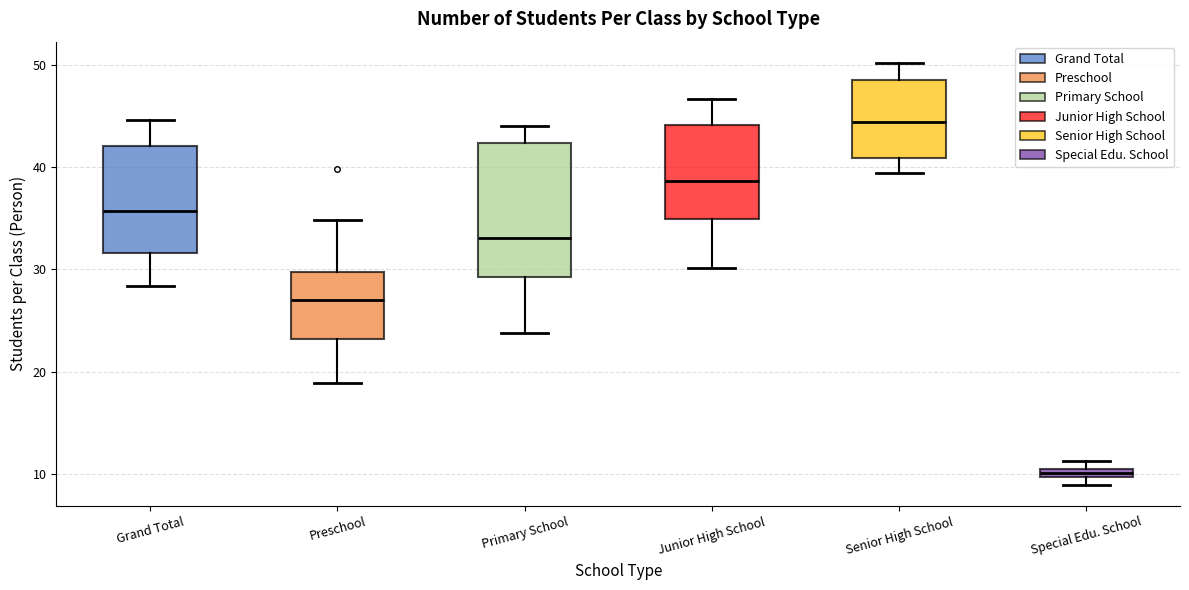

Which box is the tallest, from its lower edge to its upper edge?

Primary School